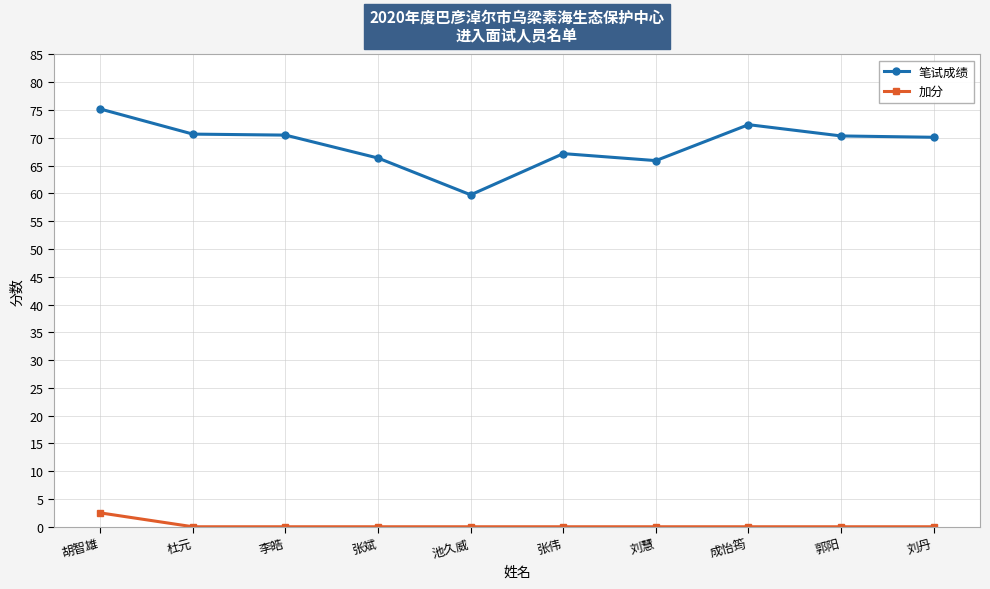

What position from the right is 郭阳?

2